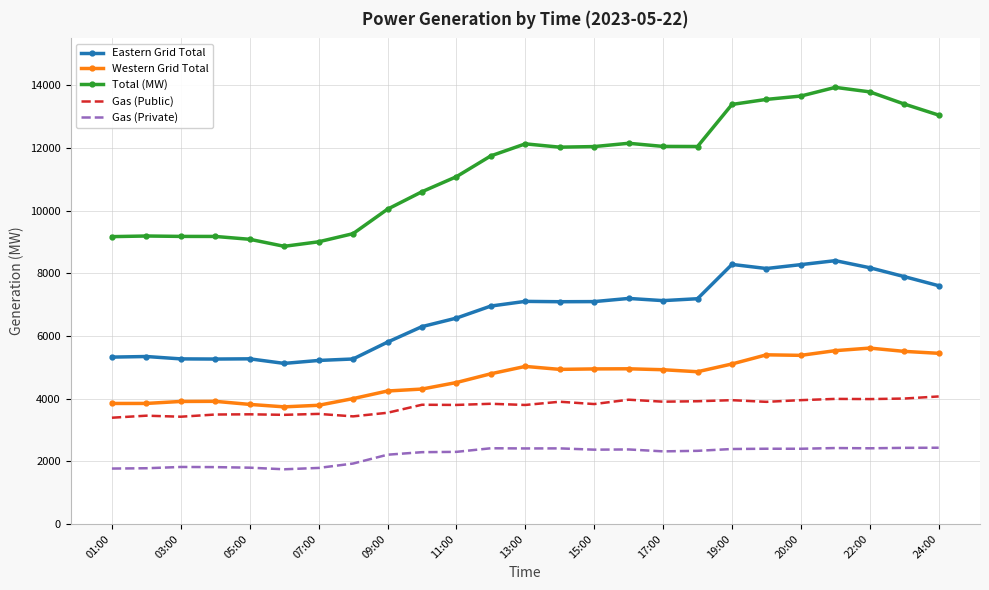

In Western Grid Total, how many points are higher than both neighbors (excluding endpoints)?

5